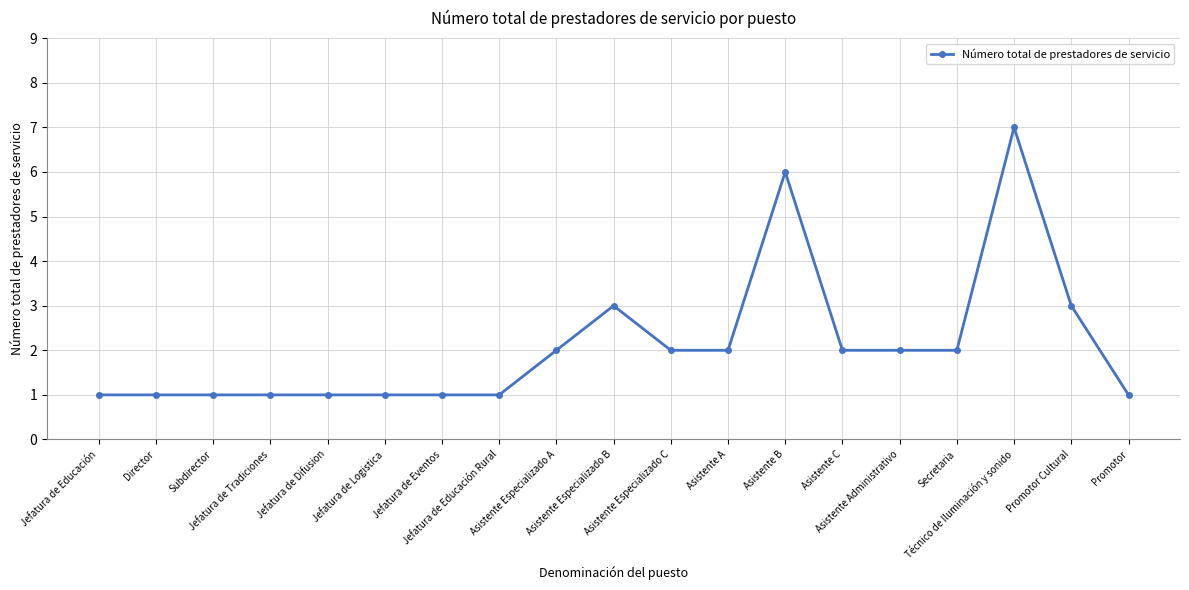

What is the minimum value shown in the chart?

1